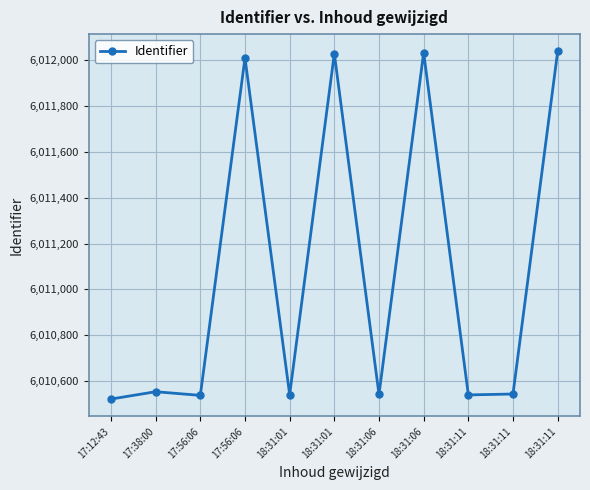

What is the maximum value shown in the chart?

6012038